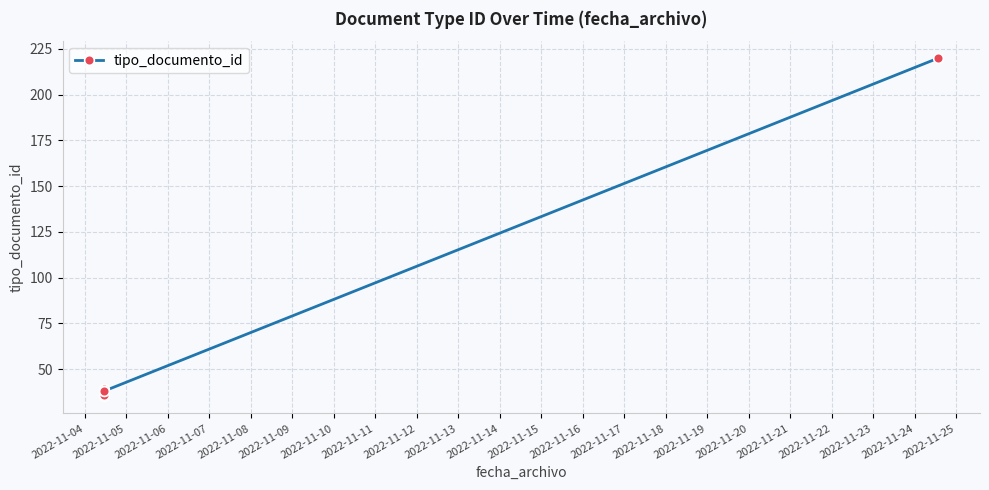

What is the sum of the values at 2022-11-09 and 2022-11-08?

74